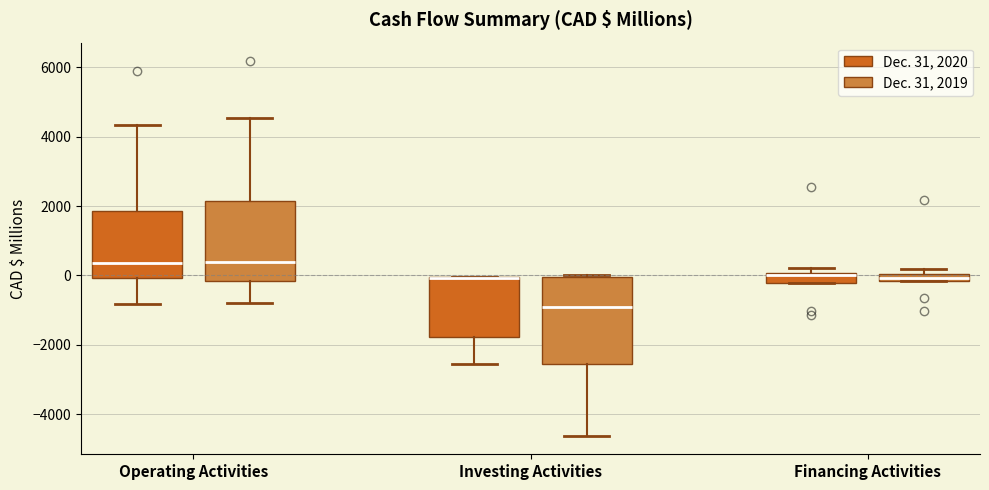

Where is the lower edge of the box for Financing Activities (Dec. 31, 2019) on the y-axis? The values are not printed on the chart, so give them approximately, as read against the axis.

-200